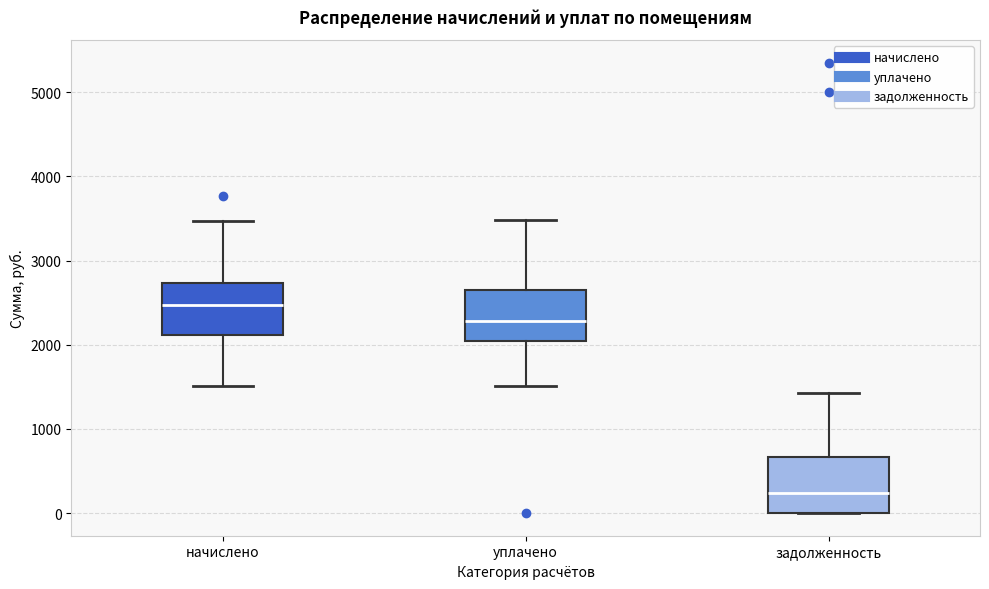

Where does the upper whisker of the box for уплачено end on the y-axis? The values are not printed on the chart, so give them approximately, as read against the axis.

3500